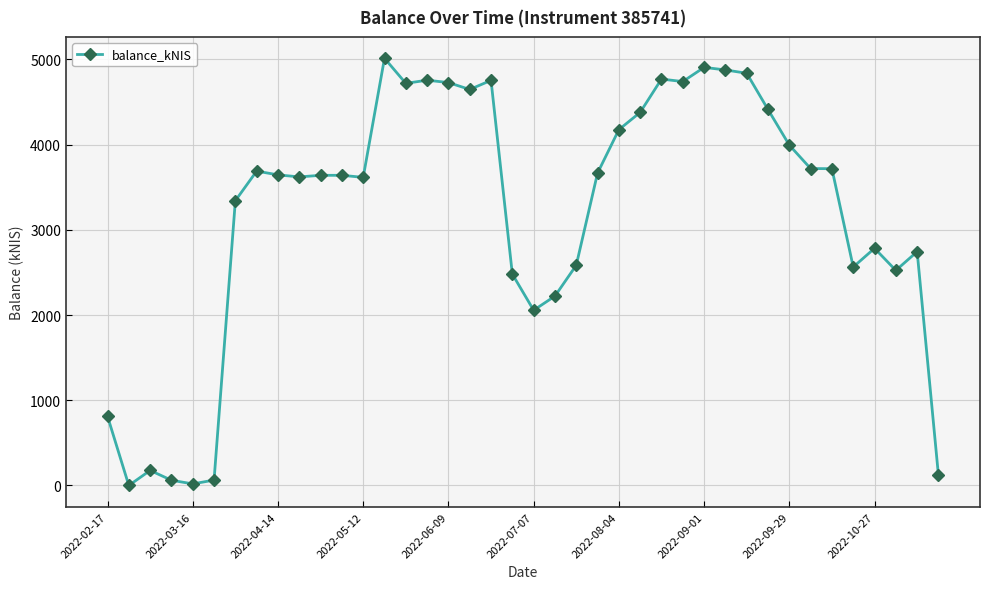

What is the average value?

3180.7